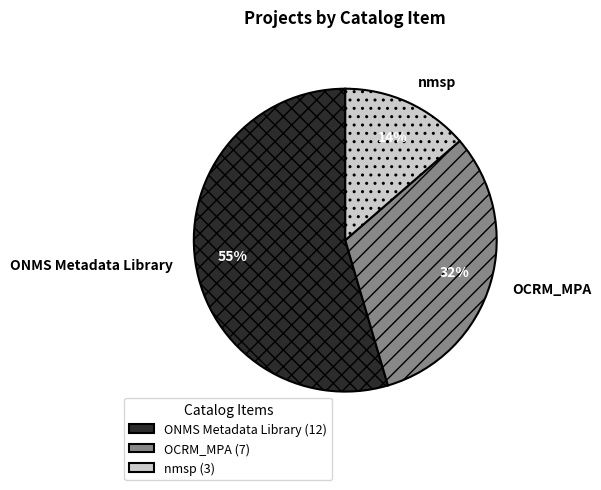

Between ONMS Metadata Library and OCRM_MPA, which is larger?

ONMS Metadata Library